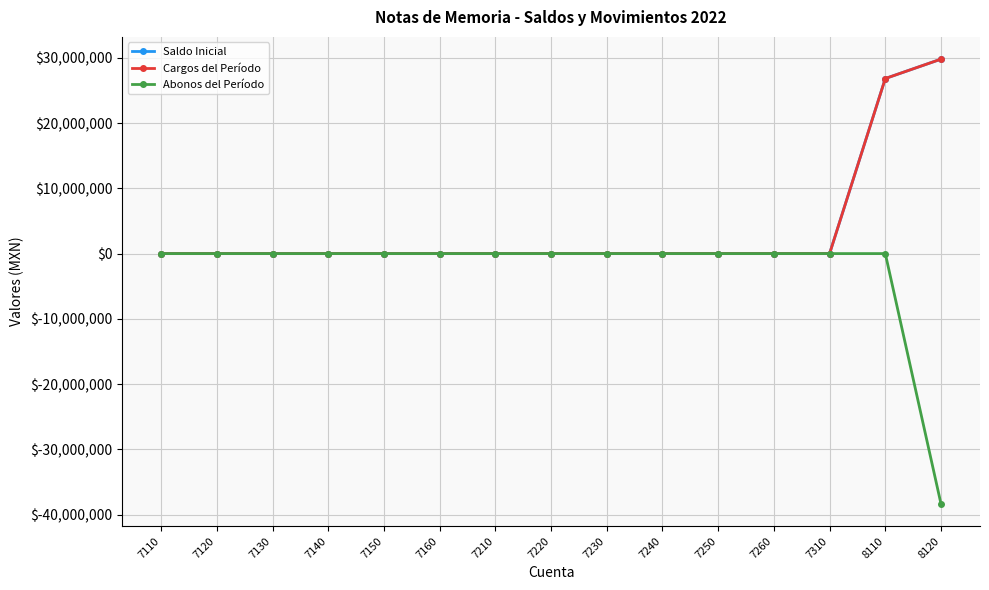

True or false: Saldo Inicial and Abonos del Período intersect in this chart.

False